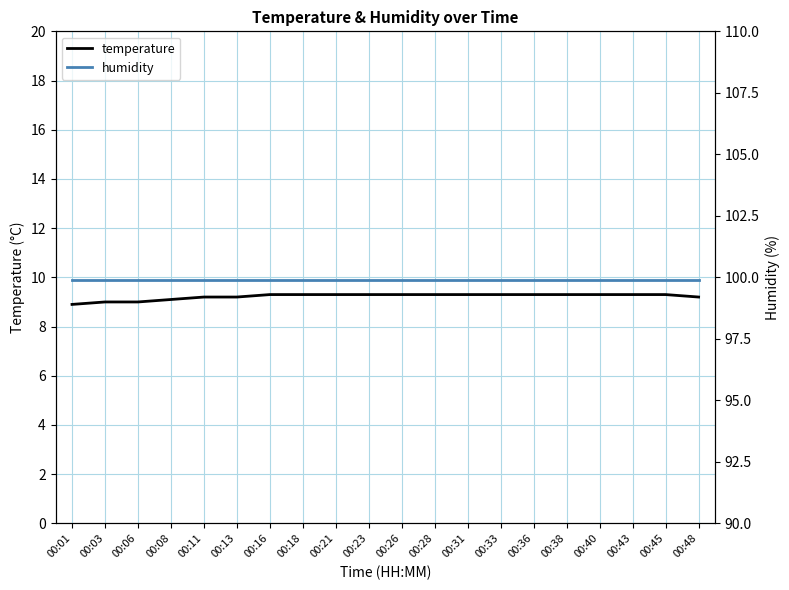

True or false: humidity and temperature intersect in this chart.

False